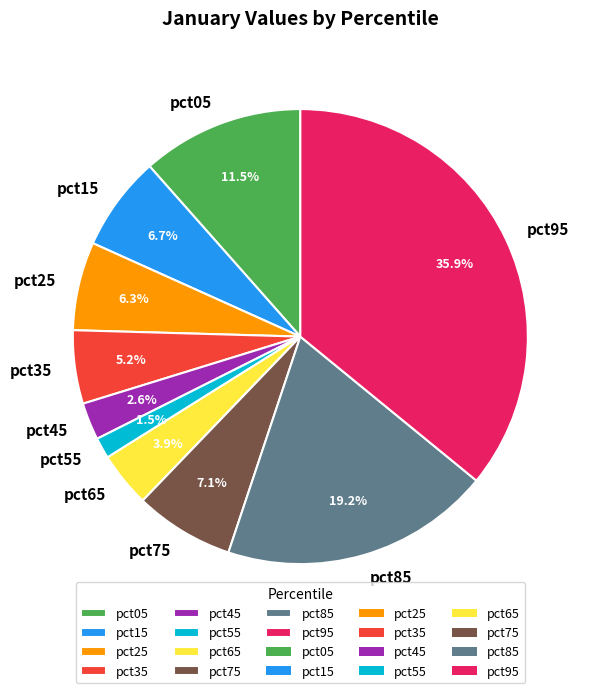

Combined, do pct65 and pct55 account for over 50%?

No